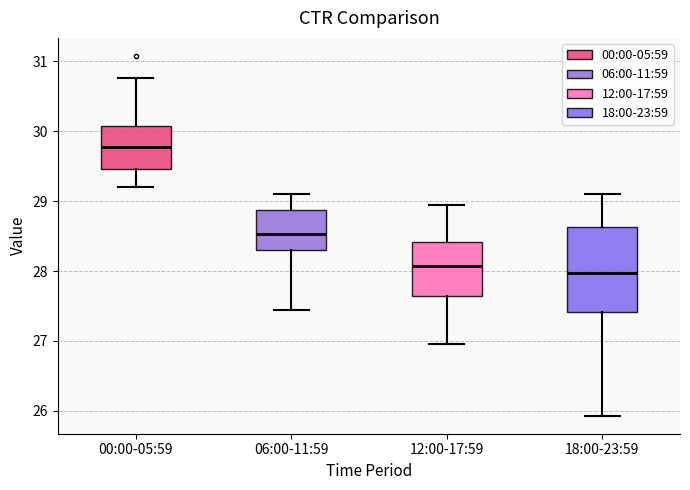

Where does the lower whisker of the box for 18:00-23:59 end on the y-axis? The values are not printed on the chart, so give them approximately, as read against the axis.

25.9